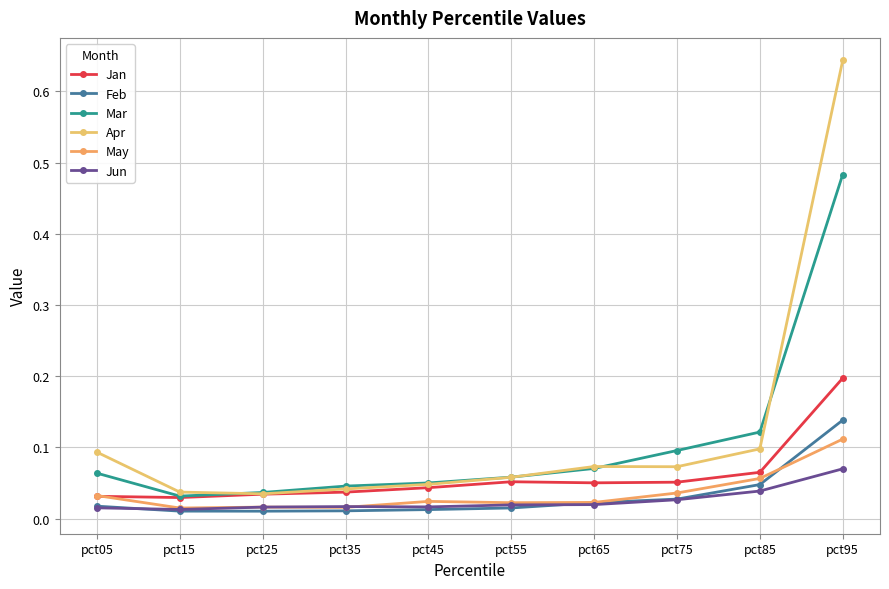

Which category has the highest value in the Jan series?

pct95